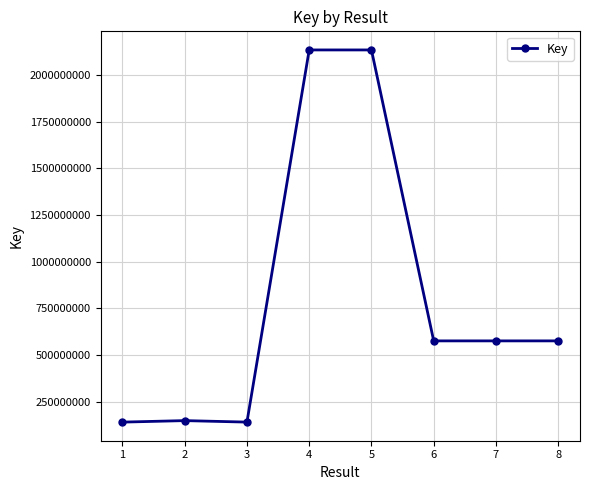

Does the chart have visible grid lines?

Yes